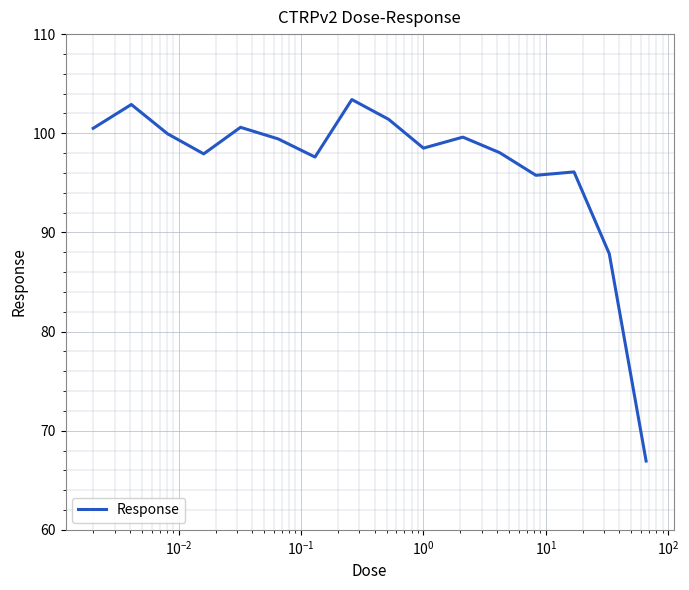

What is the maximum value shown in the chart?

103.4